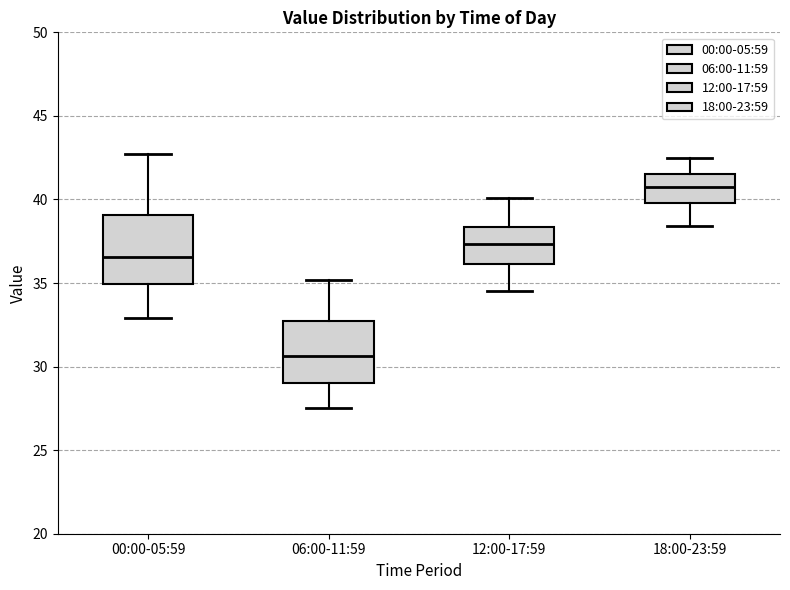

Which box has the lowest median line?

06:00-11:59